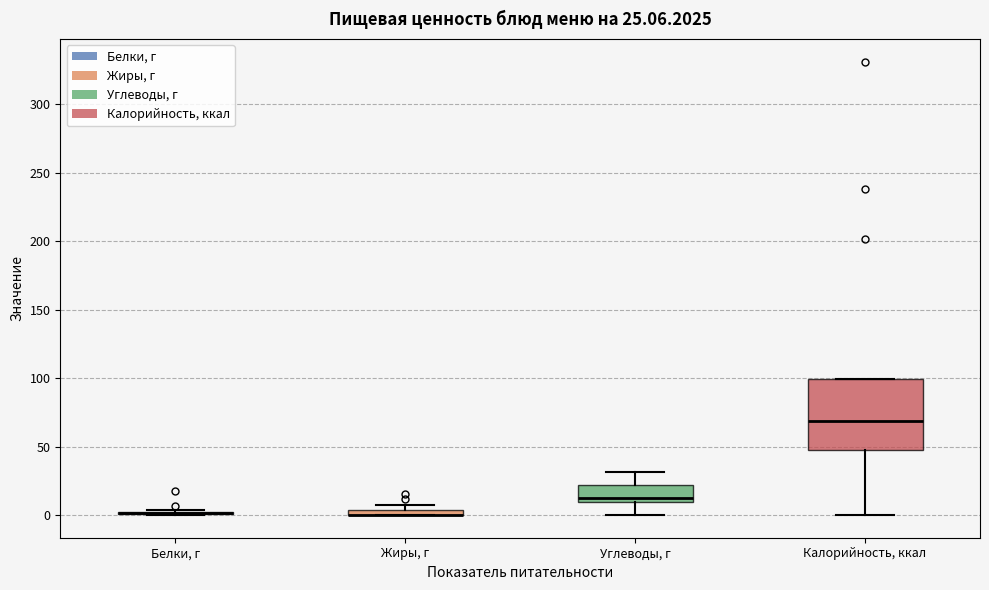

Which box is the tallest, from its lower edge to its upper edge?

Калорийность, ккал